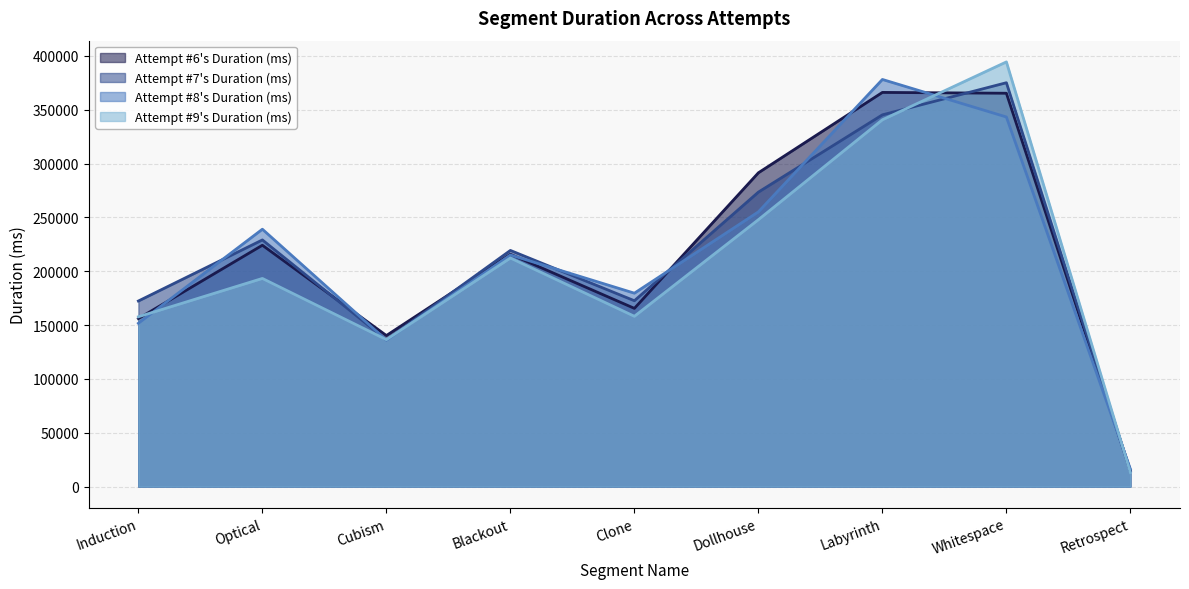

How many interior local peaks does the Attempt #6's Duration (ms) series have?

3